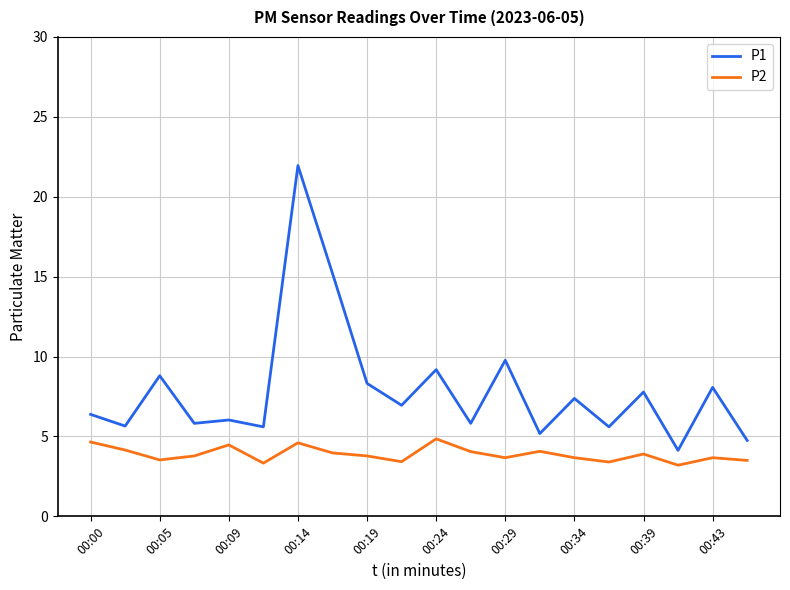

Rank the series by their maximum value, from lowest to highest.

P2, P1